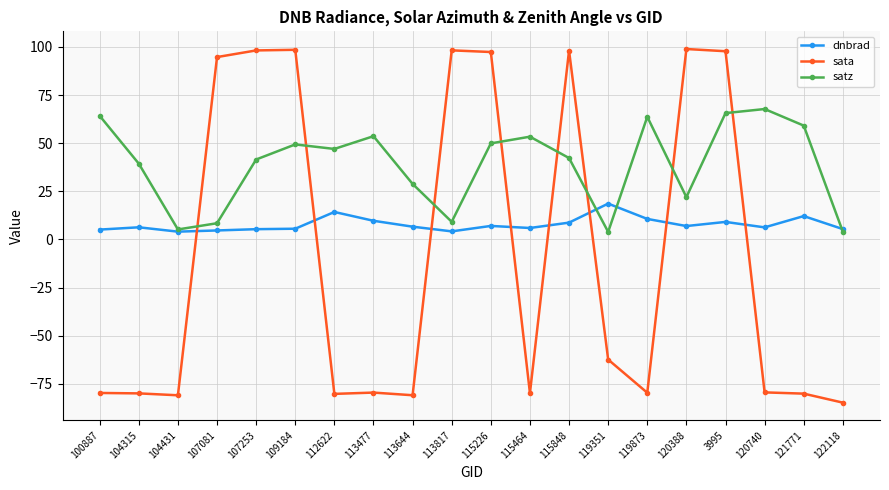

What is the label of the 10th point from the right?

115226